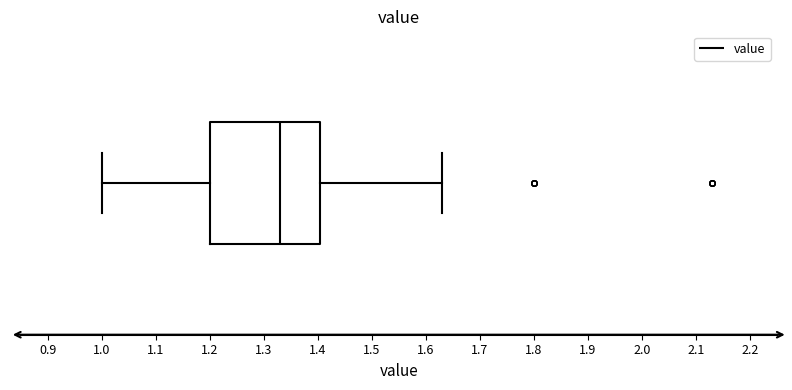

Read this box plot against the x-axis: the position of the median line, the range covered by the box, and the ends of both whiskers. The values are not printed on the chart, so give them approximately, as read against the axis.

median 1.33, box 1.20 to 1.41, whiskers 1.00 to 1.63